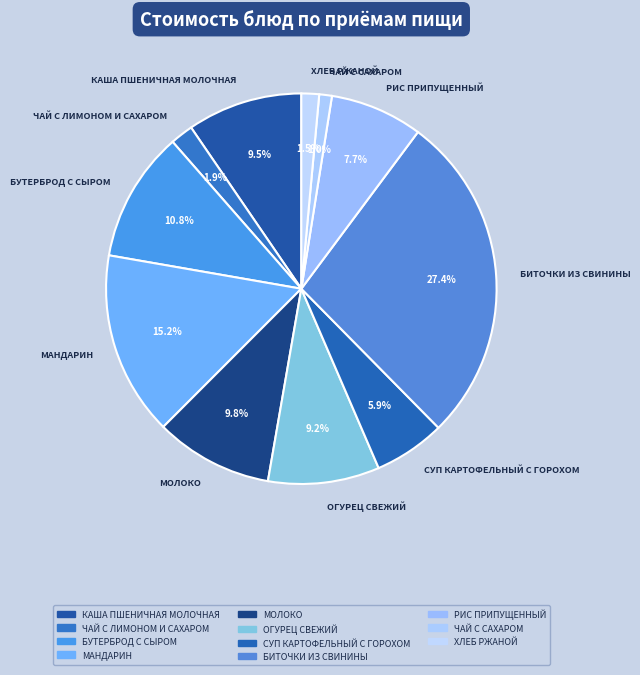

To the nearest percent, what is the combined percentage of КАША ПШЕНИЧНАЯ МОЛОЧНАЯ and РИС ПРИПУЩЕННЫЙ?

17%